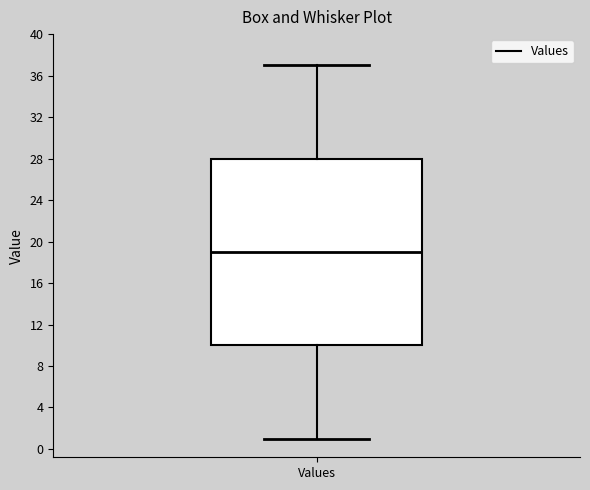

Read this box plot against the y-axis: the position of the median line, the range covered by the box, and the ends of both whiskers. The values are not printed on the chart, so give them approximately, as read against the axis.

median 19, box 10 to 28, whiskers 1 to 37